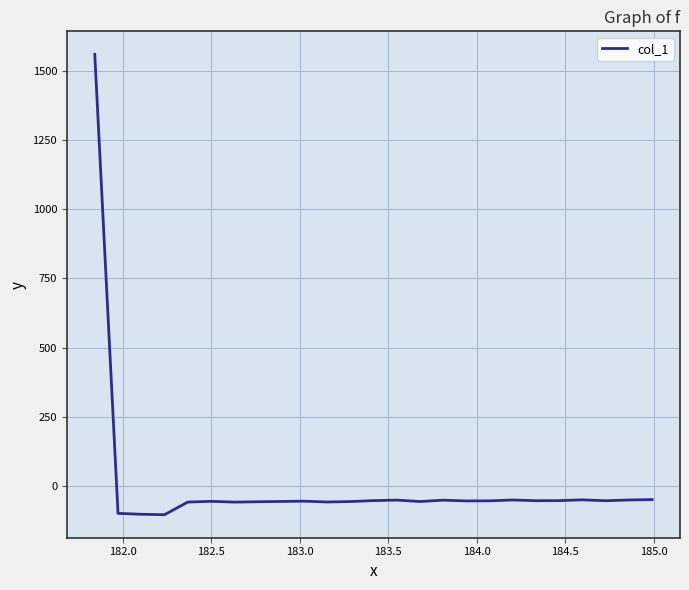

What is the smallest value displayed?

-104.8